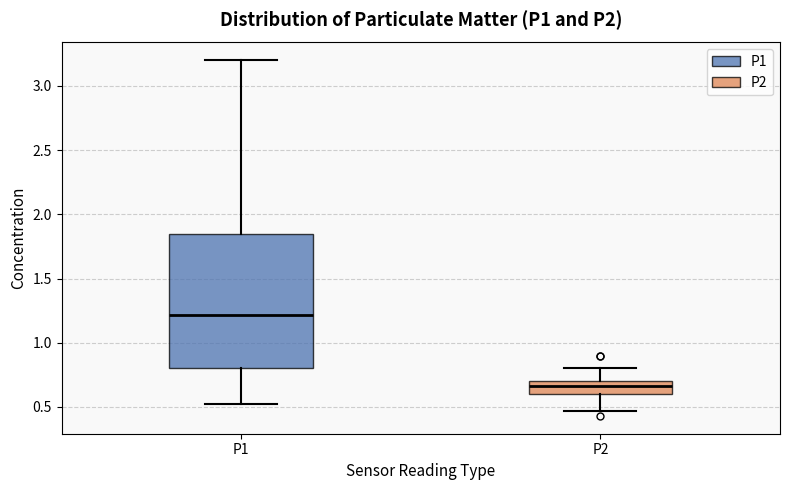

Reading left to right, read every box against the y-axis: the position of its median line, the range the box covers, and the ends of its whiskers. The values are not printed on the chart, so give them approximately, as read against the axis.

P1: median 1.20, box 0.80 to 1.85, whiskers 0.50 to 3.20
P2: median 0.65, box 0.60 to 0.70, whiskers 0.45 to 0.80